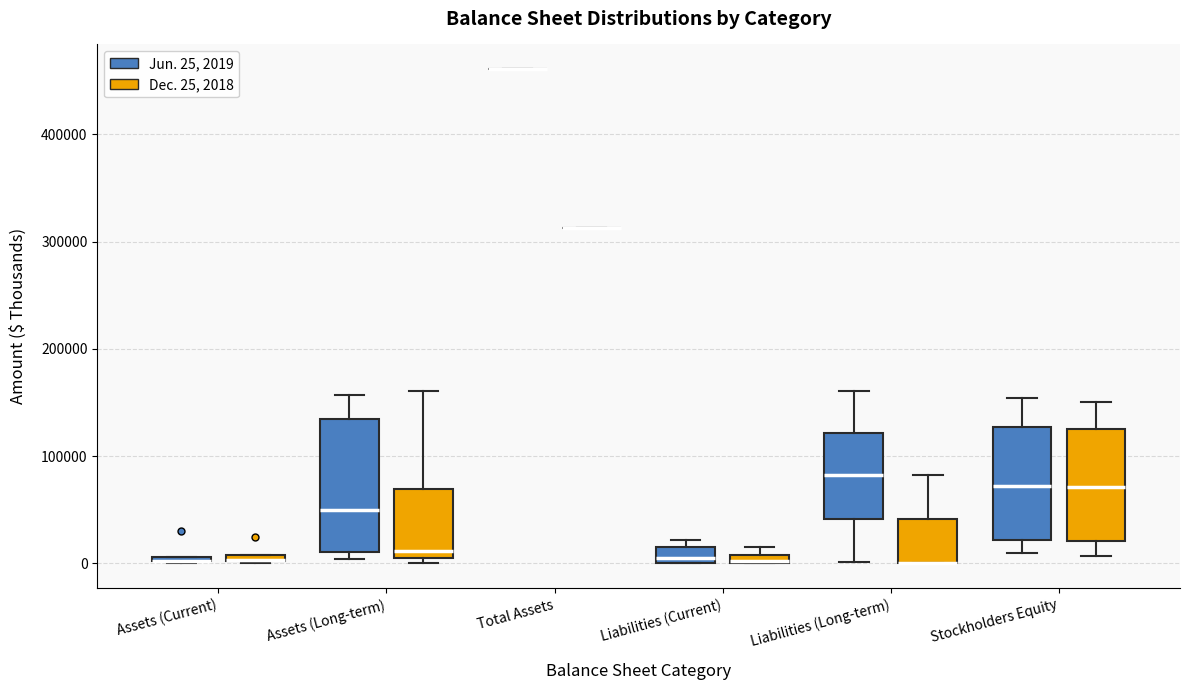

Which box is the tallest, from its lower edge to its upper edge?

Assets (Long-term) (Jun. 25, 2019)